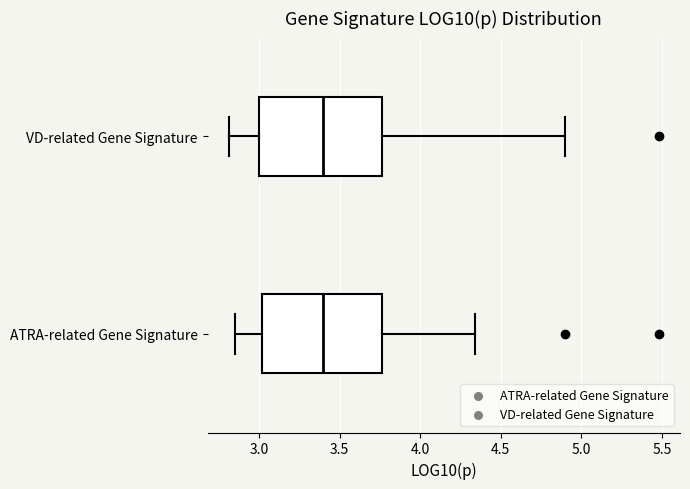

Reading bottom to top, read every box against the x-axis: the position of its median line, the range the box covers, and the ends of its whiskers. The values are not printed on the chart, so give them approximately, as read against the axis.

ATRA-related Gene Signature: median 3.40, box 3.00 to 3.75, whiskers 2.85 to 4.35
VD-related Gene Signature: median 3.40, box 3.00 to 3.75, whiskers 2.80 to 4.90